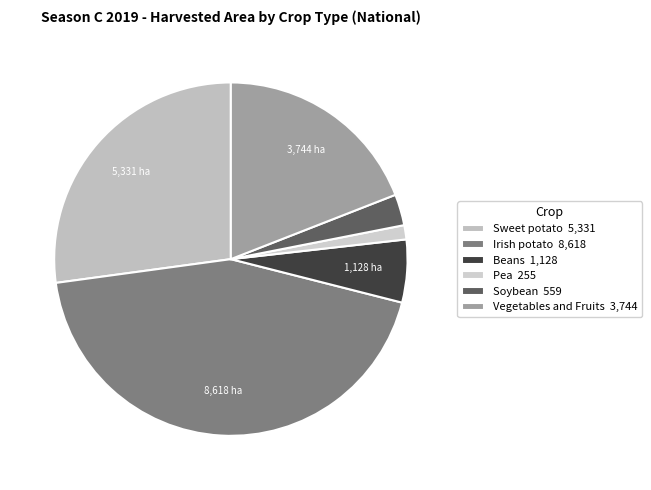

Does any single category account for the majority?

No